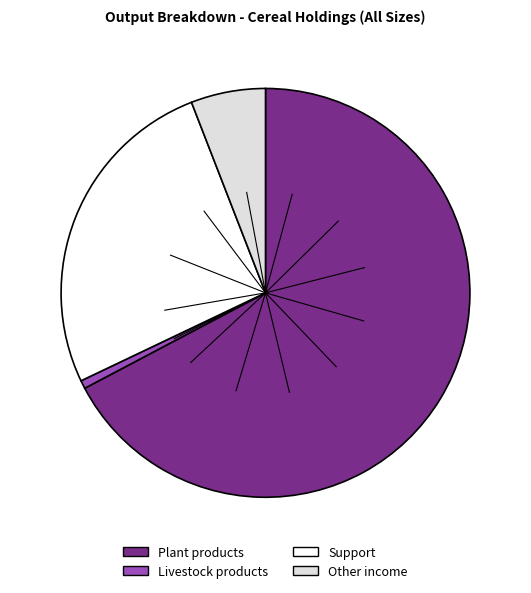

Combined, do Support and Other income account for over 50%?

No